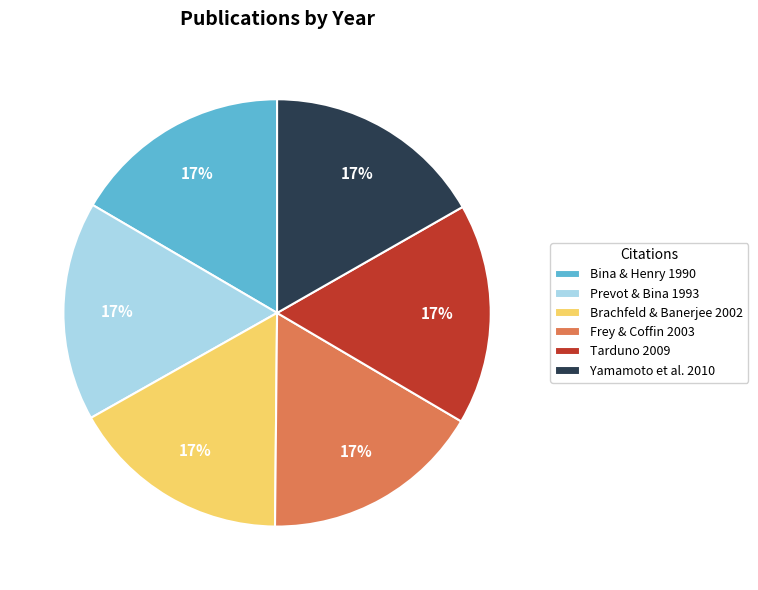

Approximately how many times larger is the value at Tarduno 2009 compared to Prevot & Bina 1993?

1.0